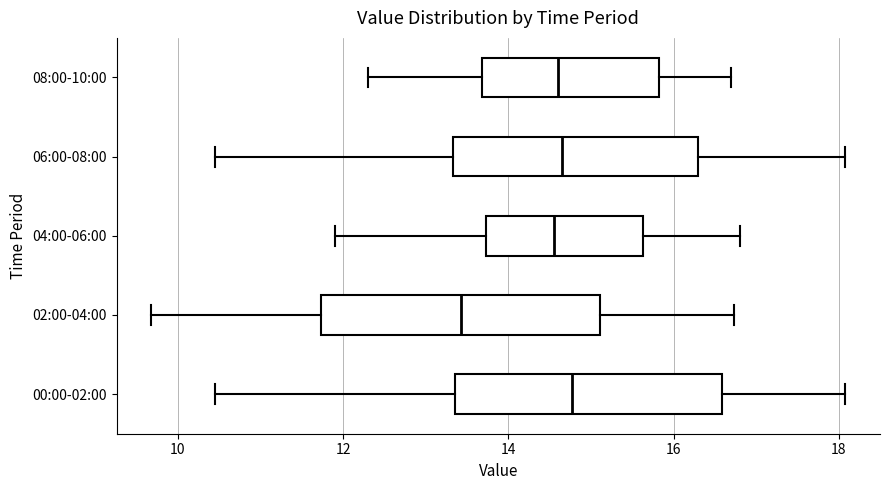

Which box's median line is the furthest to the left?

02:00-04:00